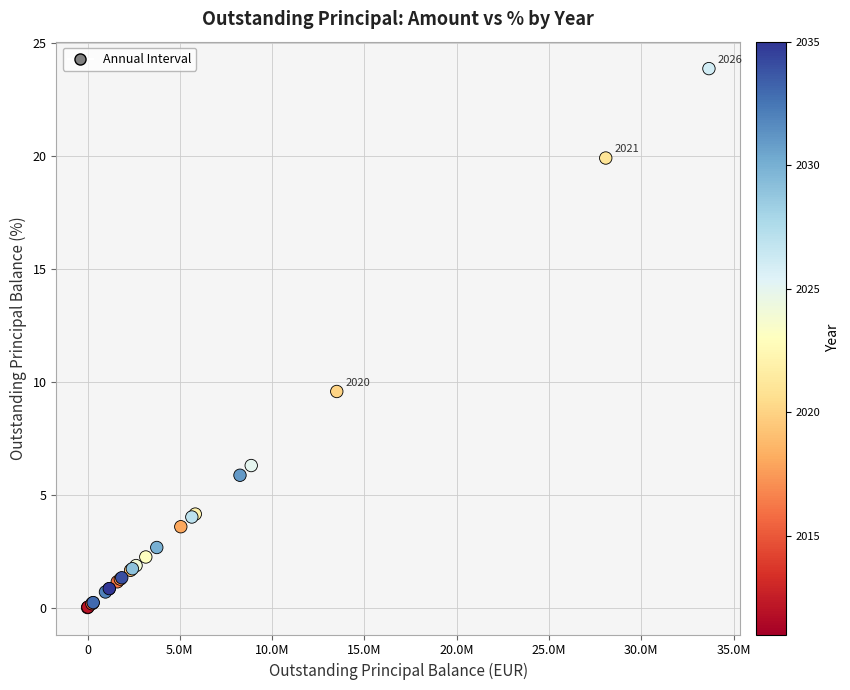

What Y value in the scatter plot is closest to 11?

9.6